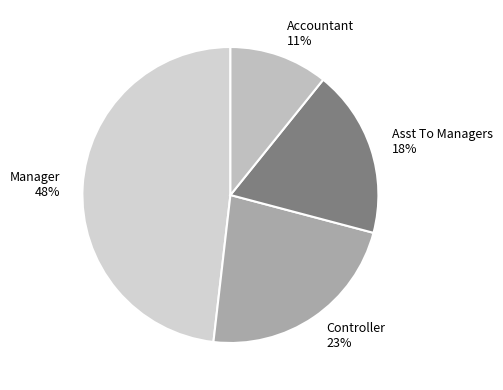

Which slice is the largest?

Manager